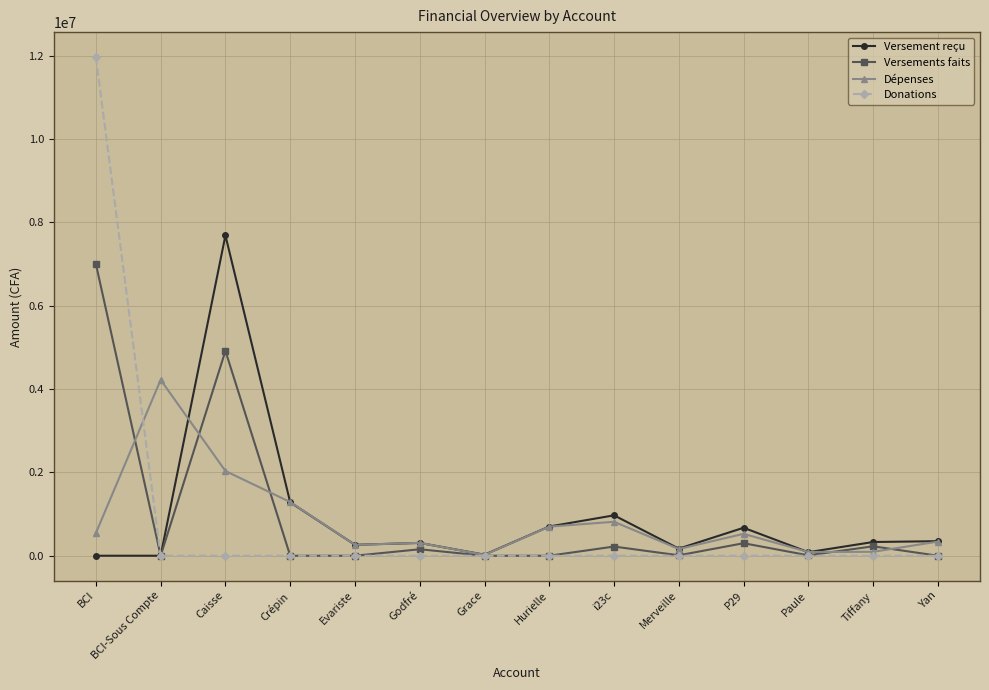

Which series has the largest range (max minus min)?

Donations